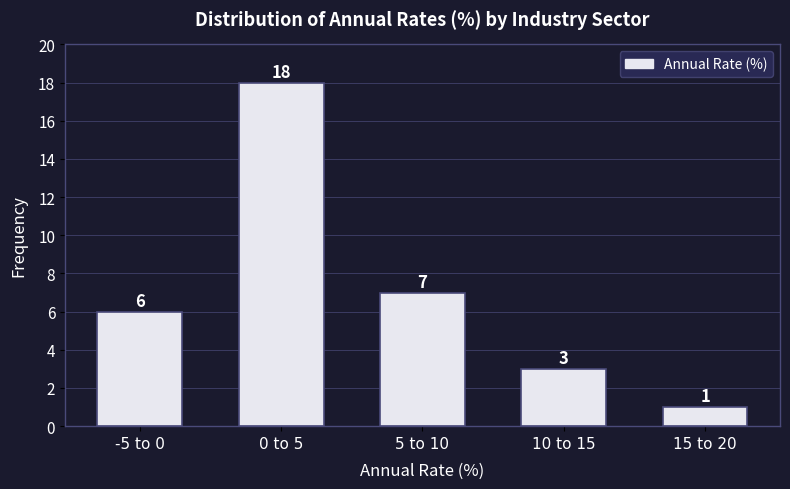

Reading left to right, transcribe all the data shown in this chart.

-5 to 0=6	0 to 5=18	5 to 10=7	10 to 15=3	15 to 20=1